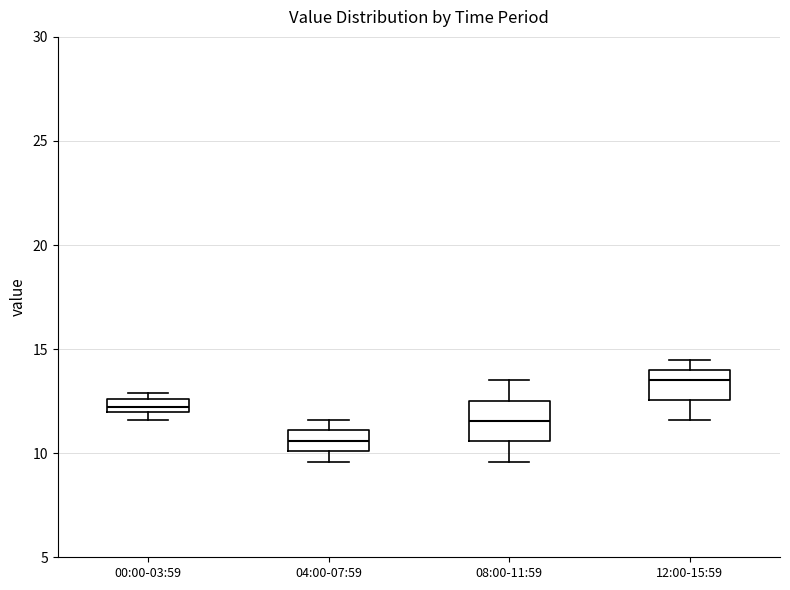

Where does the median line of the box for 04:00-07:59 sit on the y-axis? The values are not printed on the chart, so give them approximately, as read against the axis.

10.5